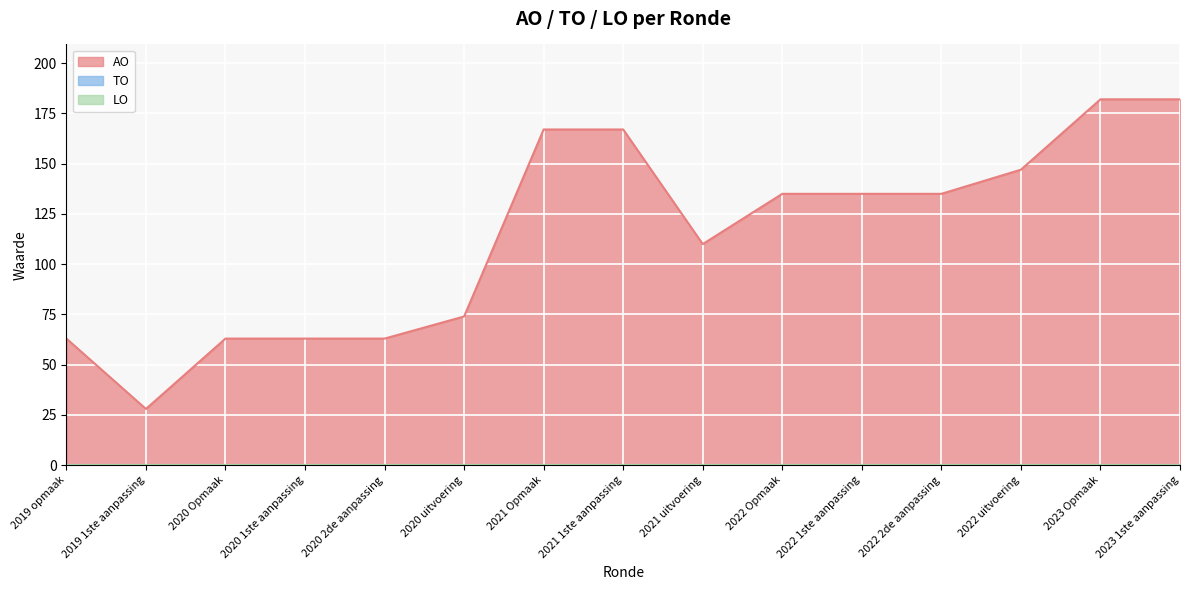

List the labels in order of AO value, smallest first.

2019 1ste aanpassing, 2019 opmaak, 2020 Opmaak, 2020 1ste aanpassing, 2020 2de aanpassing, 2020 uitvoering, 2021 uitvoering, 2022 Opmaak, 2022 1ste aanpassing, 2022 2de aanpassing, 2022 uitvoering, 2021 Opmaak, 2021 1ste aanpassing, 2023 Opmaak, 2023 1ste aanpassing